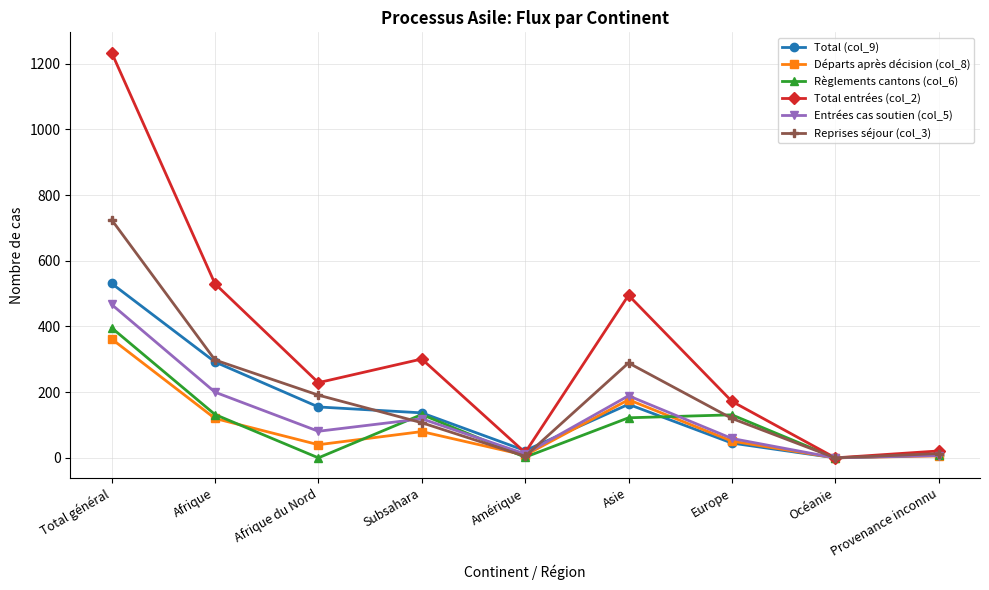

What is the sum of all Total (col_9) values?

1354